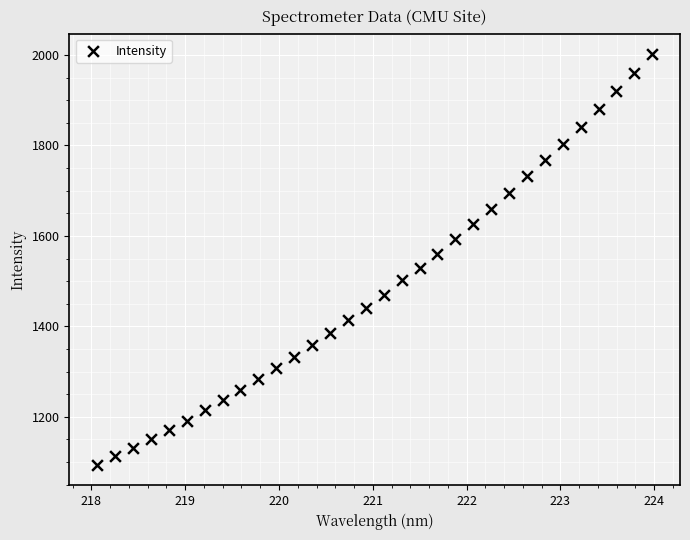

What is the range of Y values (max minus min)?

908.2